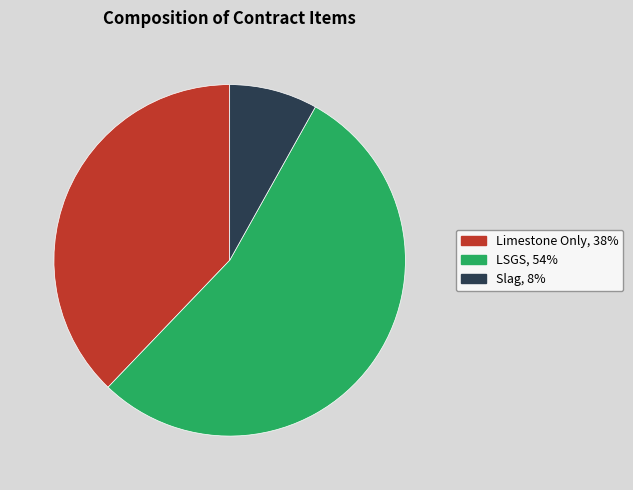

Does LSGS, 54% account for over 50% of the chart?

Yes